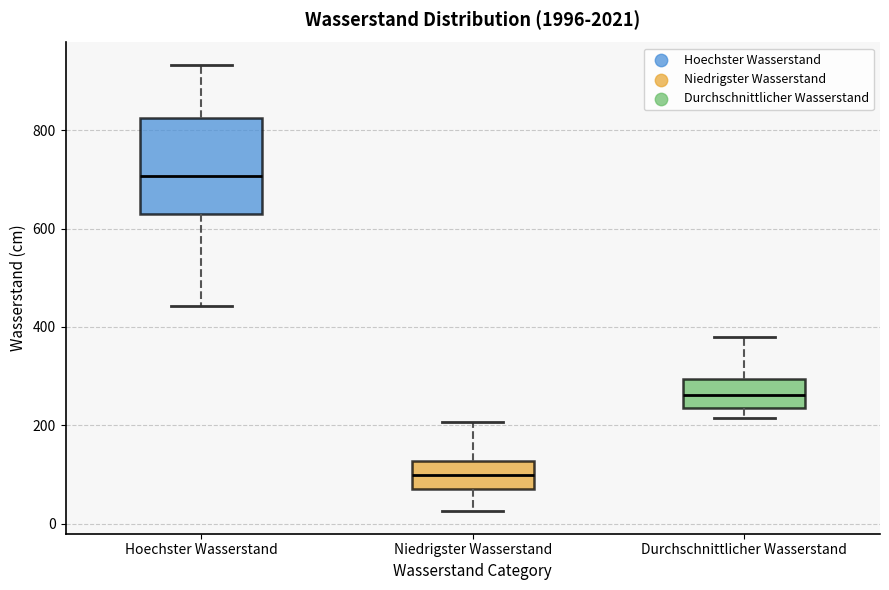

Where does the lower whisker of the box for Durchschnittlicher Wasserstand end on the y-axis? The values are not printed on the chart, so give them approximately, as read against the axis.

220